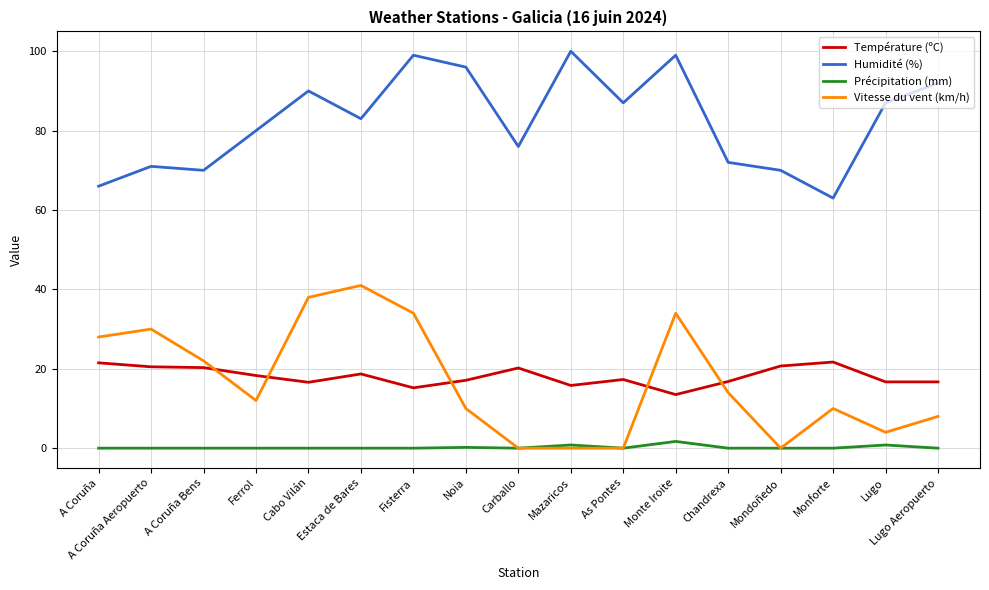

What is the highest value of the Humidité (%) series?

100.0